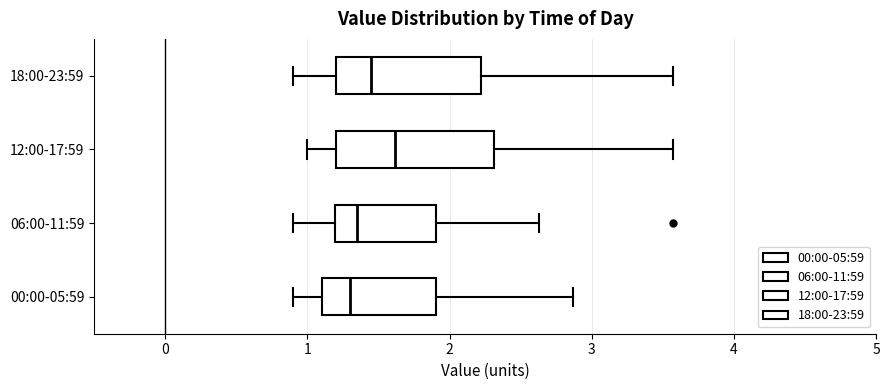

Reading bottom to top, read every box against the x-axis: the position of its median line, the range the box covers, and the ends of its whiskers. The values are not printed on the chart, so give them approximately, as read against the axis.

00:00-05:59: median 1.3, box 1.1 to 1.9, whiskers 0.9 to 2.9
06:00-11:59: median 1.4, box 1.2 to 1.9, whiskers 0.9 to 2.6
12:00-17:59: median 1.6, box 1.2 to 2.3, whiskers 1.0 to 3.6
18:00-23:59: median 1.5, box 1.2 to 2.2, whiskers 0.9 to 3.6